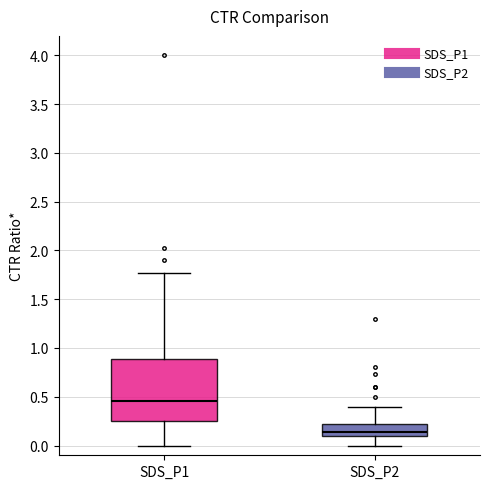

Reading left to right, read every box against the y-axis: the position of its median line, the range the box covers, and the ends of its whiskers. The values are not printed on the chart, so give them approximately, as read against the axis.

SDS_P1: median 0.45, box 0.25 to 0.90, whiskers 0.00 to 1.75
SDS_P2: median 0.15, box 0.10 to 0.20, whiskers 0.00 to 0.40